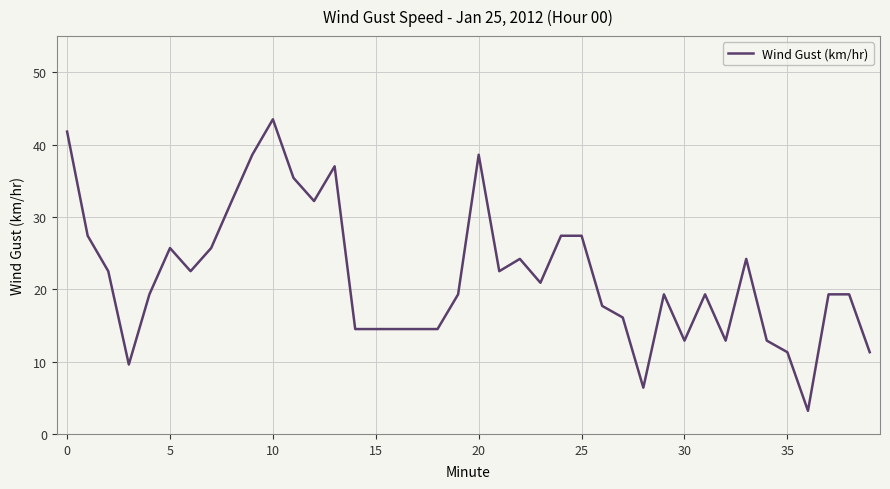

What is the difference between the maximum and minimum values?

40.3